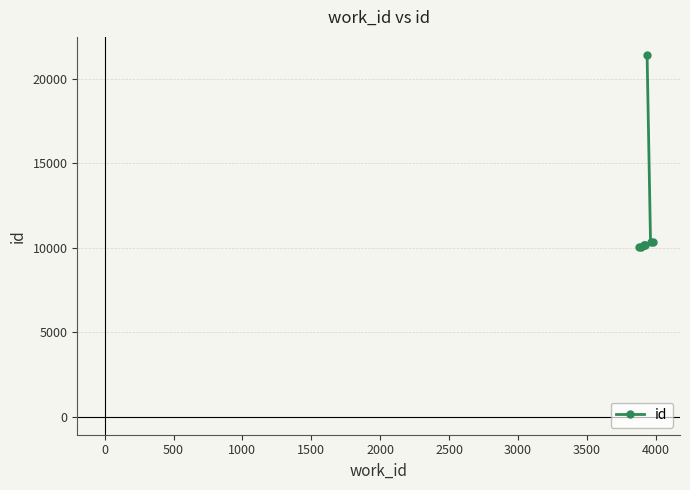

Does the chart display data point markers on the line(s)?

Yes